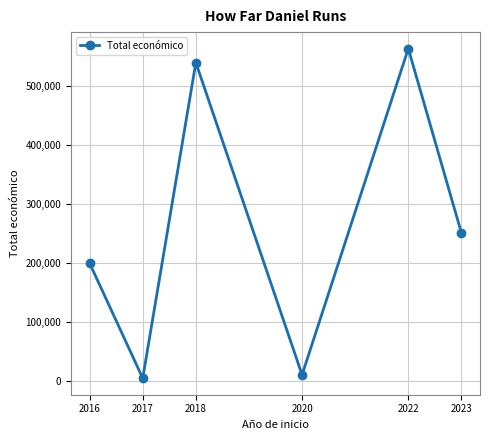

What is the value of the 6th point from the left?

251272